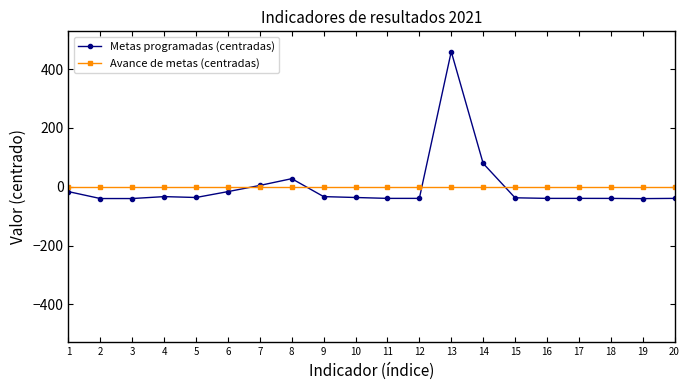

True or false: Metas programadas (centradas) has more than 0 interior local peaks.

True